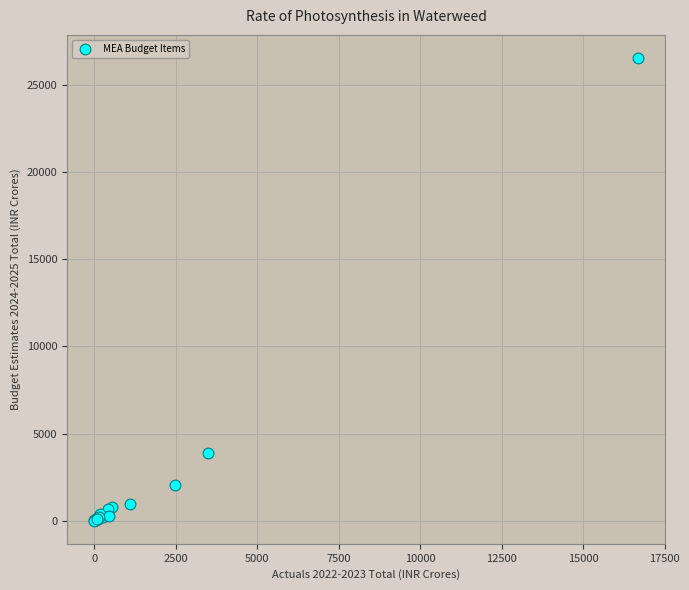

What Y value in the scatter plot is closest to 13274?

3867.6